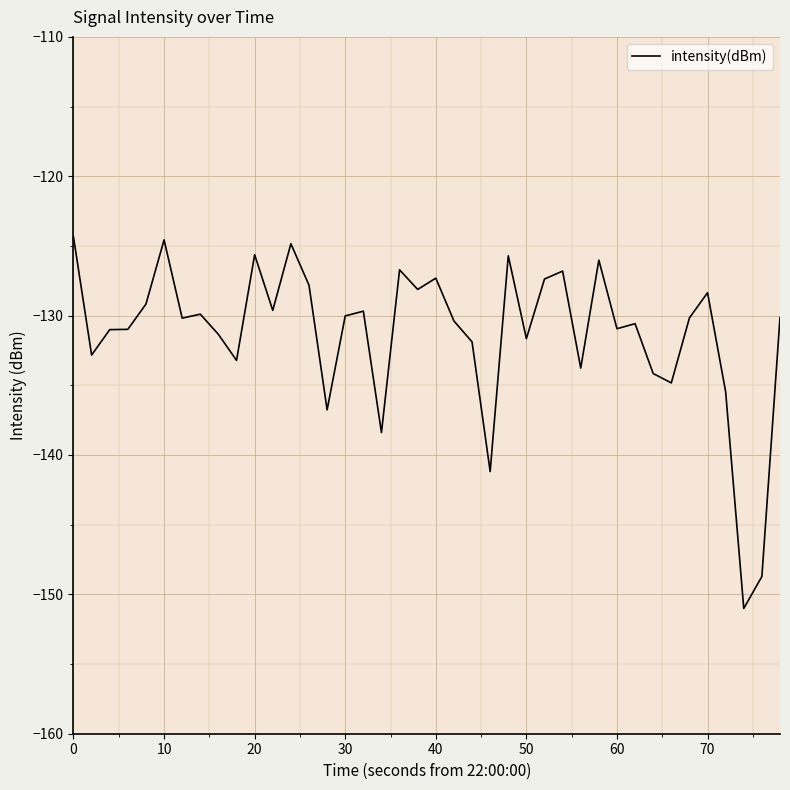

What is the maximum value shown in the chart?

-124.4